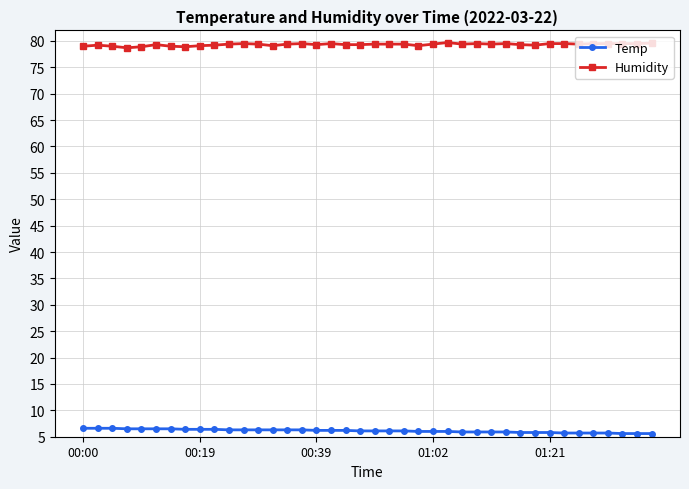

What is the value of the Humidity point at the 31st from the left?

79.3